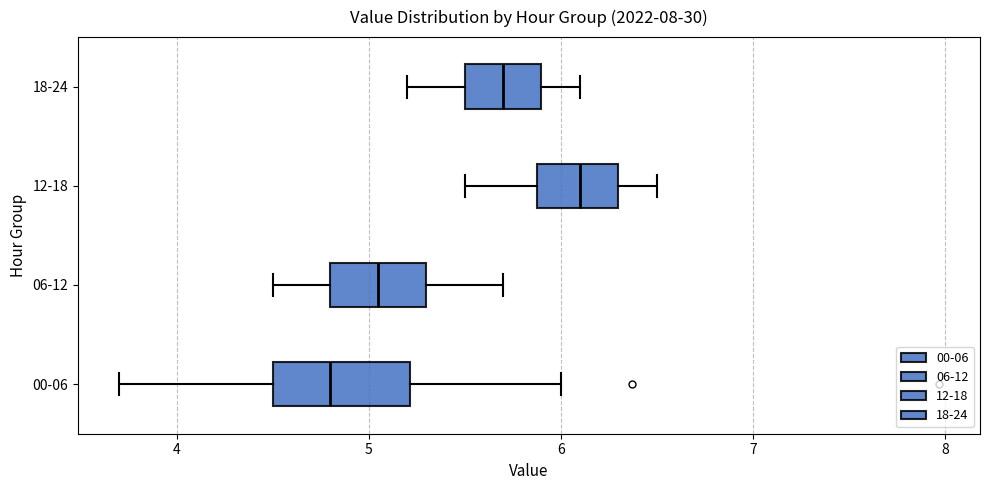

Which box's median line is the furthest to the left?

00-06